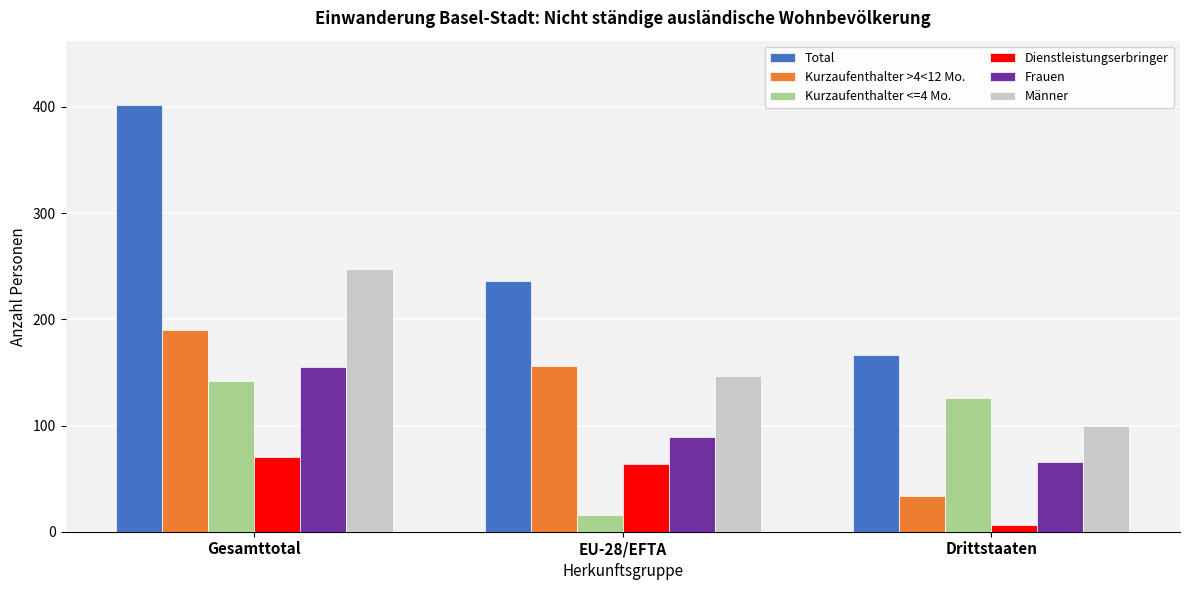

How many categories are shown in the chart?

3